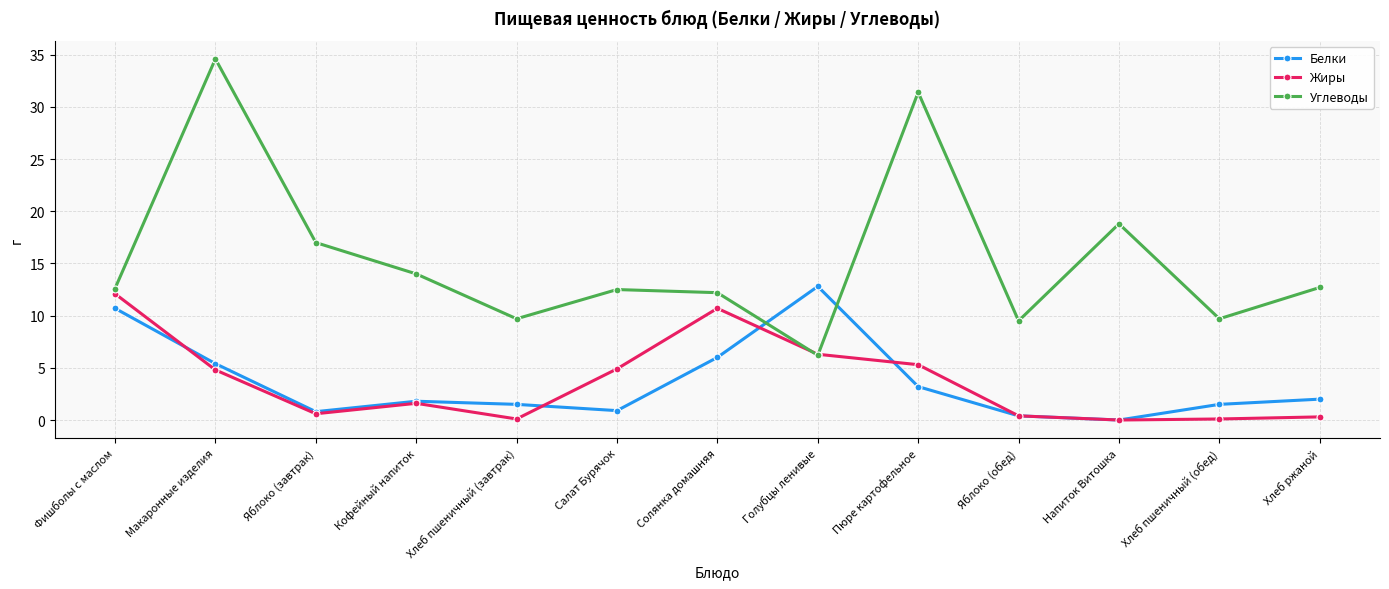

Count the number of data series in this chart.

3